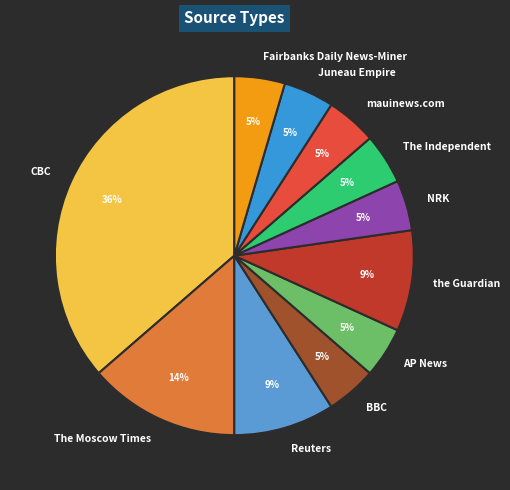

Count the number of slices in the pie.

11